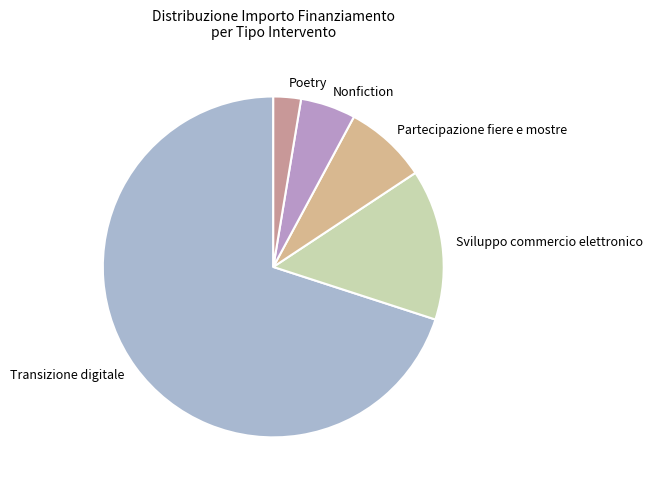

How many segments does this pie chart have?

5